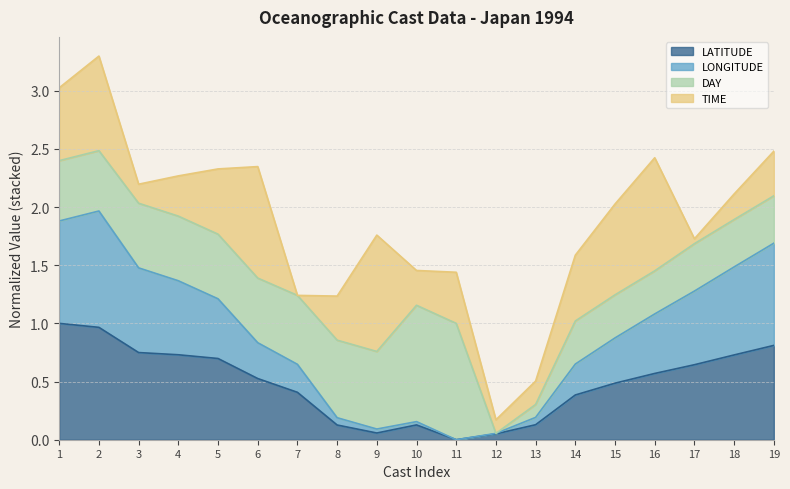

Is it true that LATITUDE equals 0.4 at 19?

False